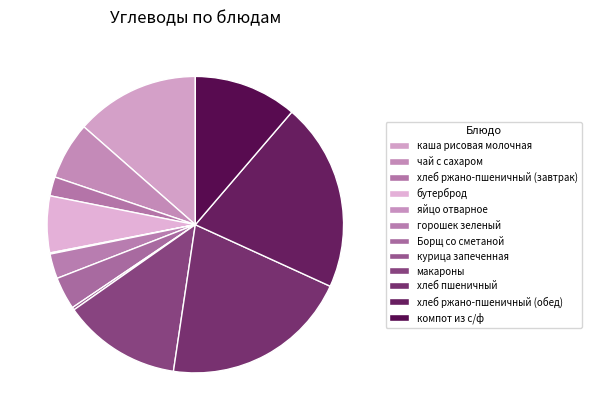

Is the sum of чай с сахаром and Борщ со сметаной greater than half?

No